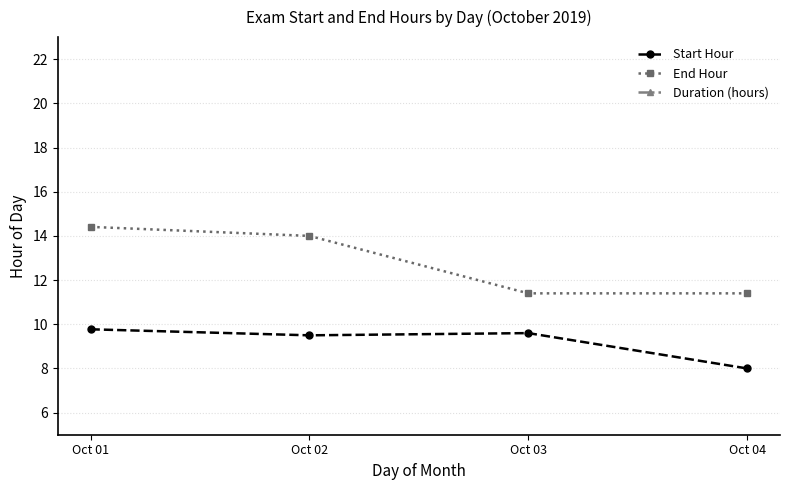

What are all the series names shown in the legend?

Start Hour, End Hour, Duration (hours)